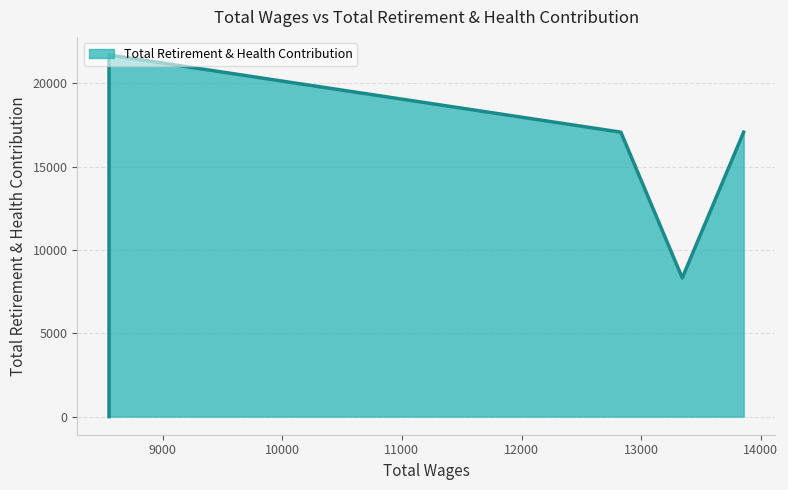

Is it true that the value at 8553.0 is 10681?

False